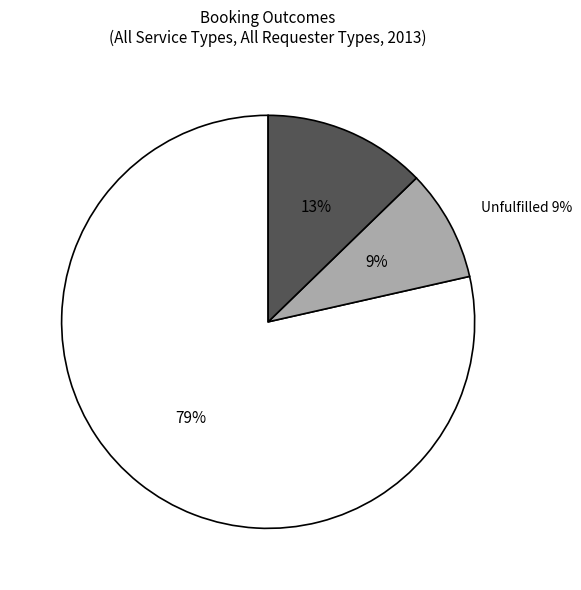

To the nearest percent, what is the combined percentage of Unfulfilled and Cancelled?

21%